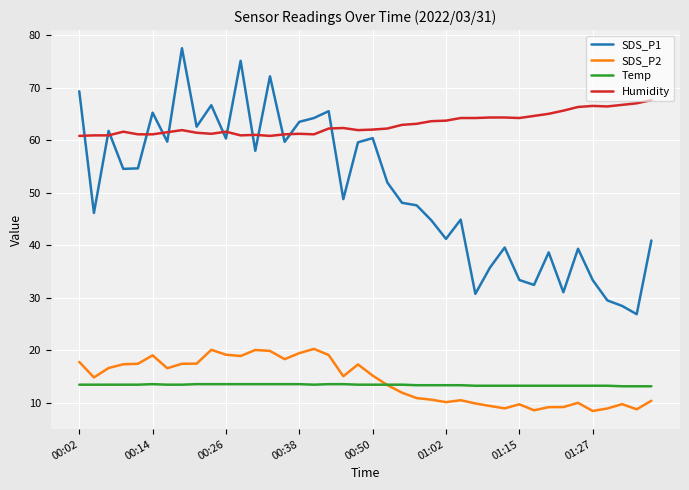

List the series in order of their peak value, highest first.

SDS_P1, Humidity, SDS_P2, Temp